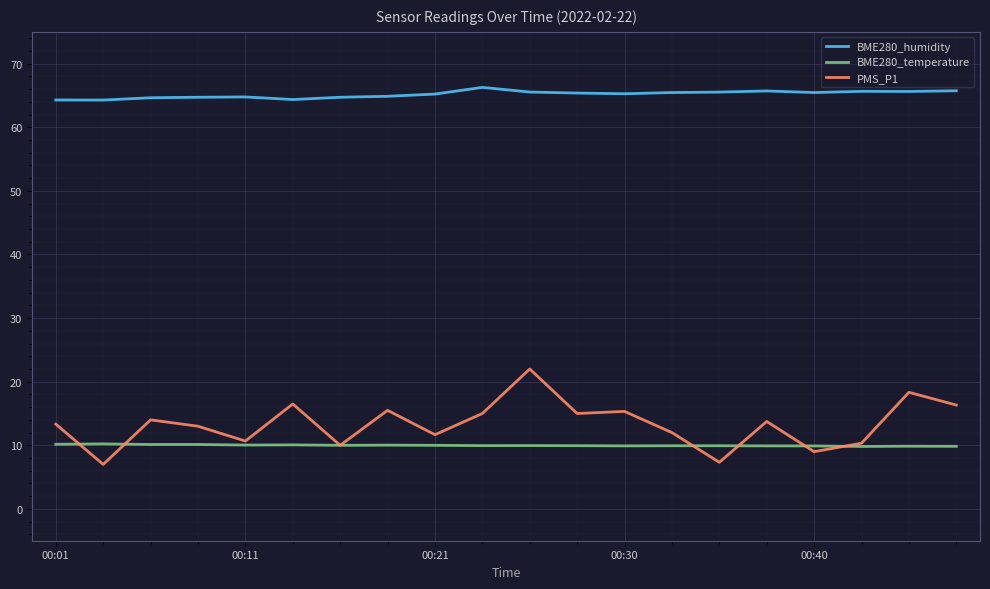

What is the difference between the maximum and minimum values in the PMS_P1 series?

15.0